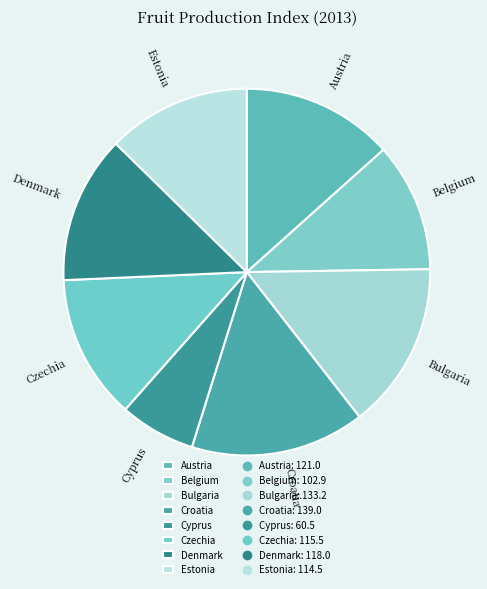

Between Czechia and Austria, which is larger?

Austria